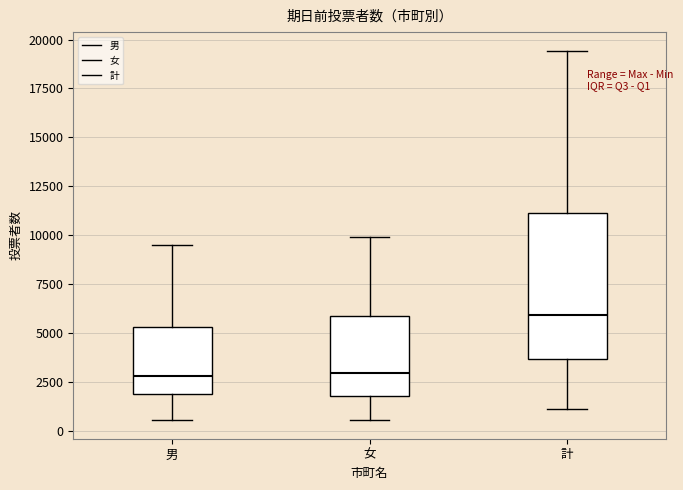

Which box's median line is the highest?

計